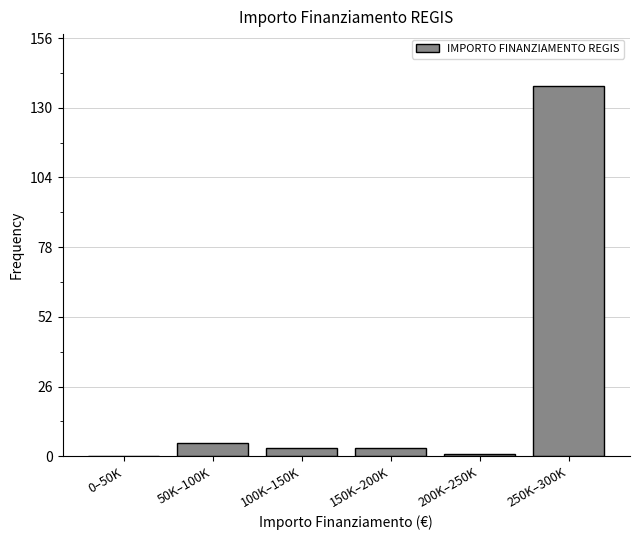

Reading left to right, extract all data points from this chart.

0–50K=0	50K–100K=5	100K–150K=3	150K–200K=3	200K–250K=1	250K–300K=138